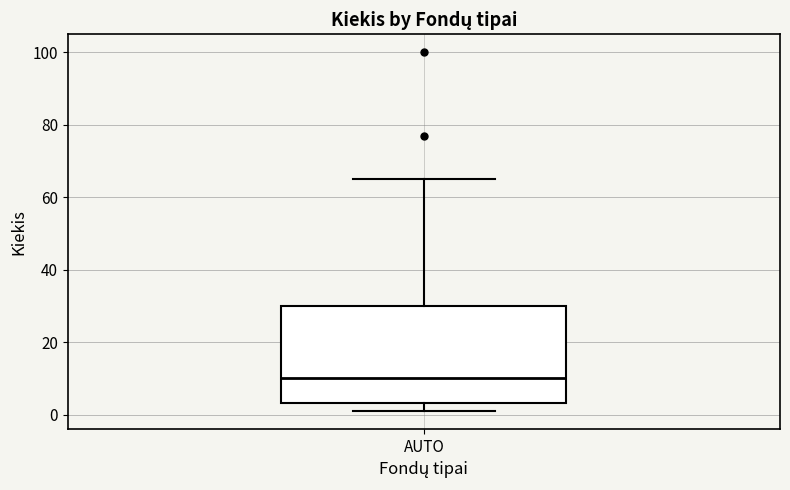

Transcribe this box plot: give where the median line is, the range the box spans, and where the two whiskers end, as read against the y-axis. The values are not printed on the chart, so give them approximately, as read against the axis.

median 10, box 4 to 30, whiskers 2 to 66